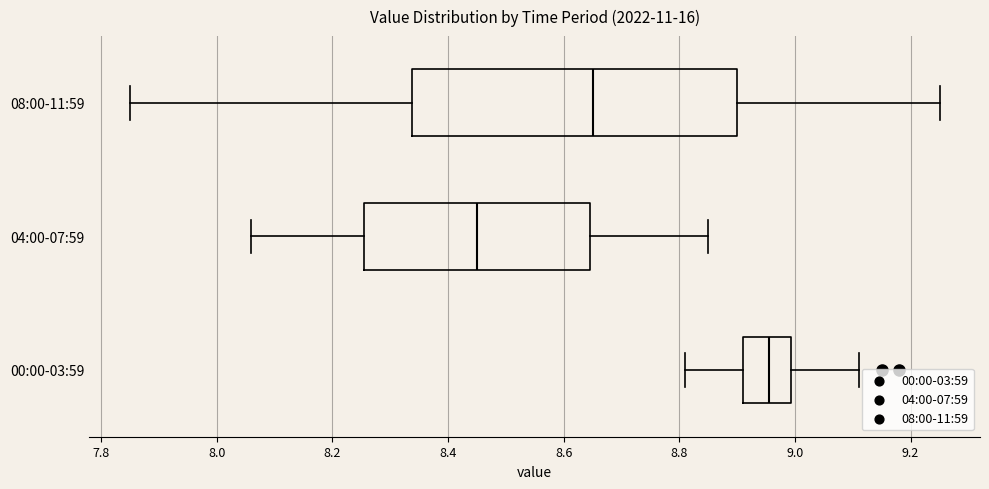

Which box has the furthest to the left median line?

04:00-07:59